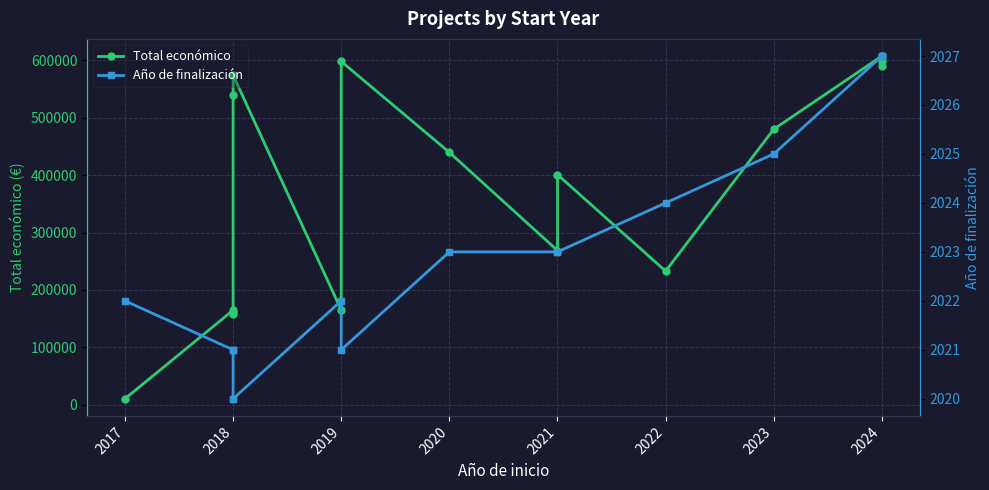

What is the difference between the maximum and minimum values in the Total económico series?

596862